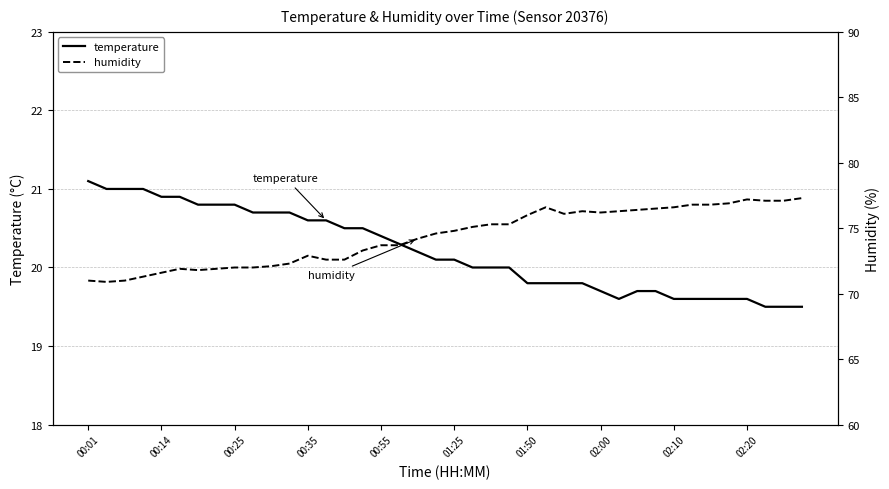

The value of temperature at 00:14 is 6.0. True or false?

False